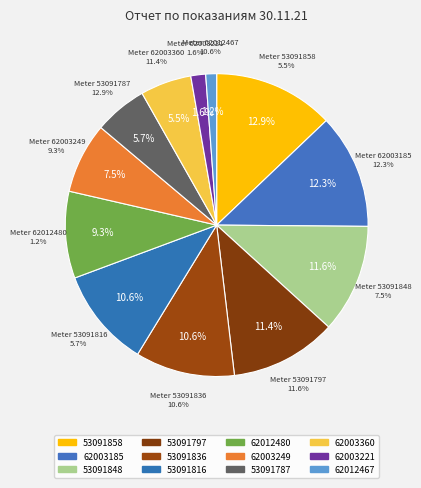

How many slices are in this pie chart?

12